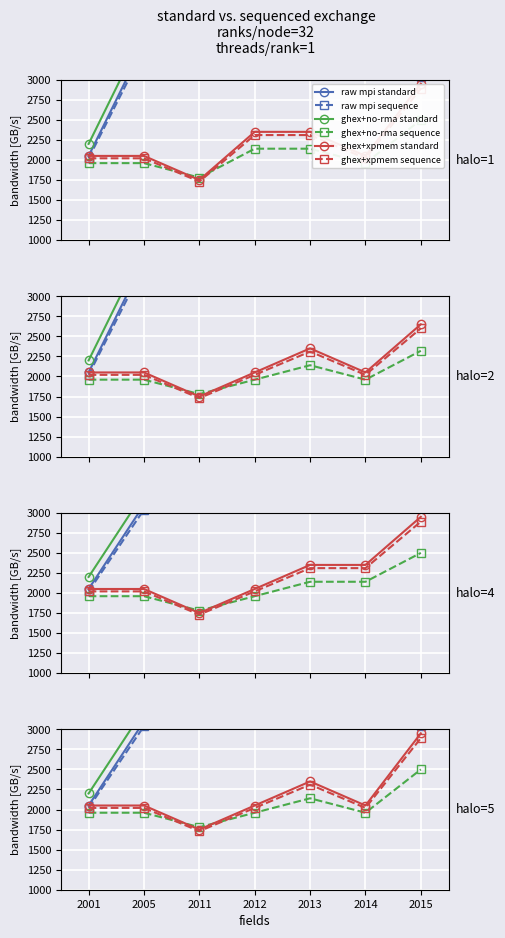

At which label does ghex+xpmem sequence reach its peak?

2015